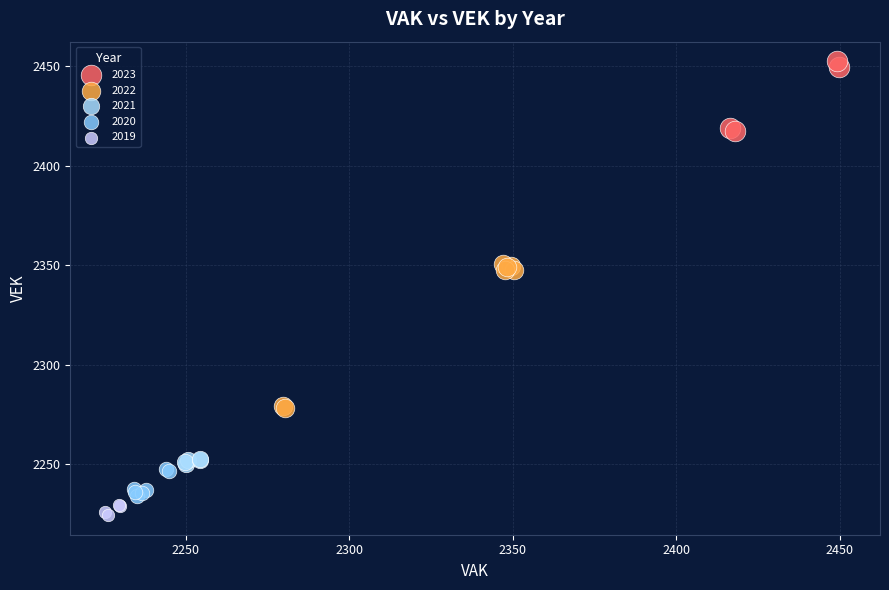

What are all the series names shown in the legend?

2023, 2022, 2021, 2020, 2019